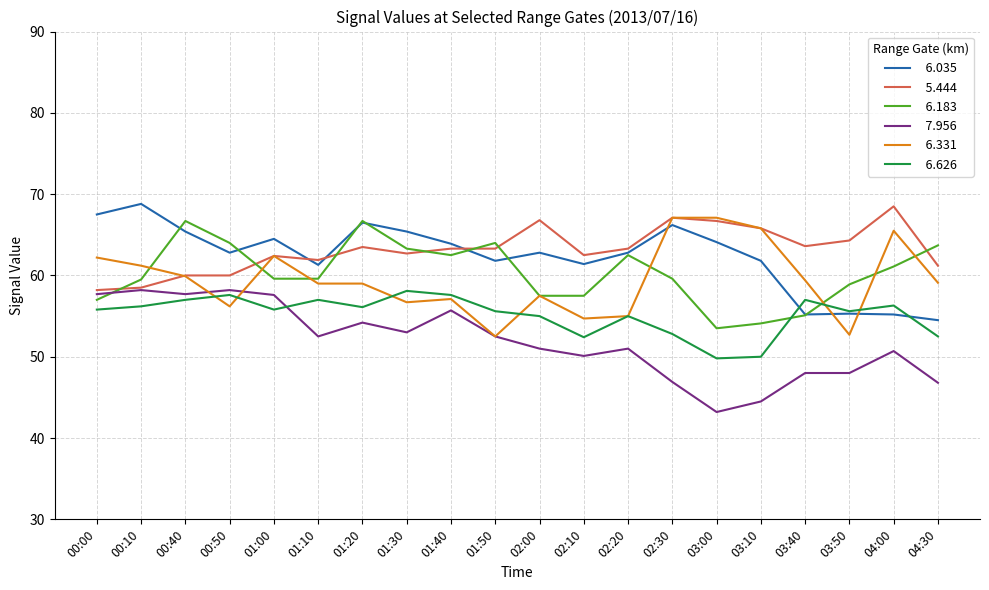

What is the minimum value shown in the chart?

43.2